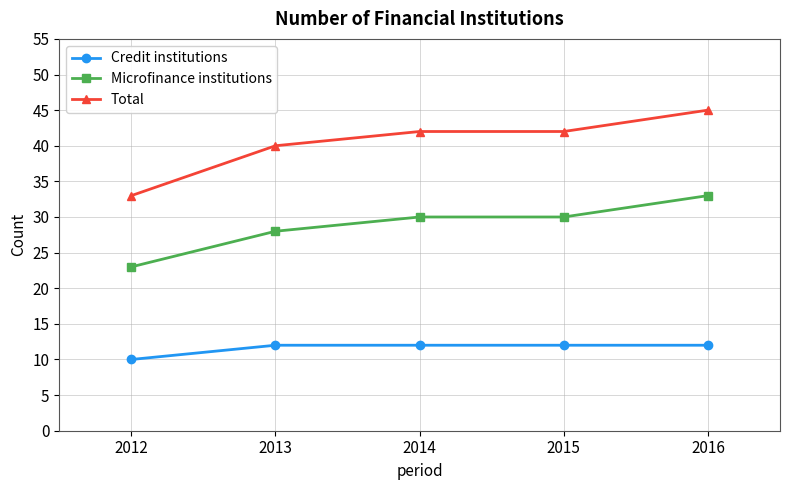

Which series has the largest range (max minus min)?

Total